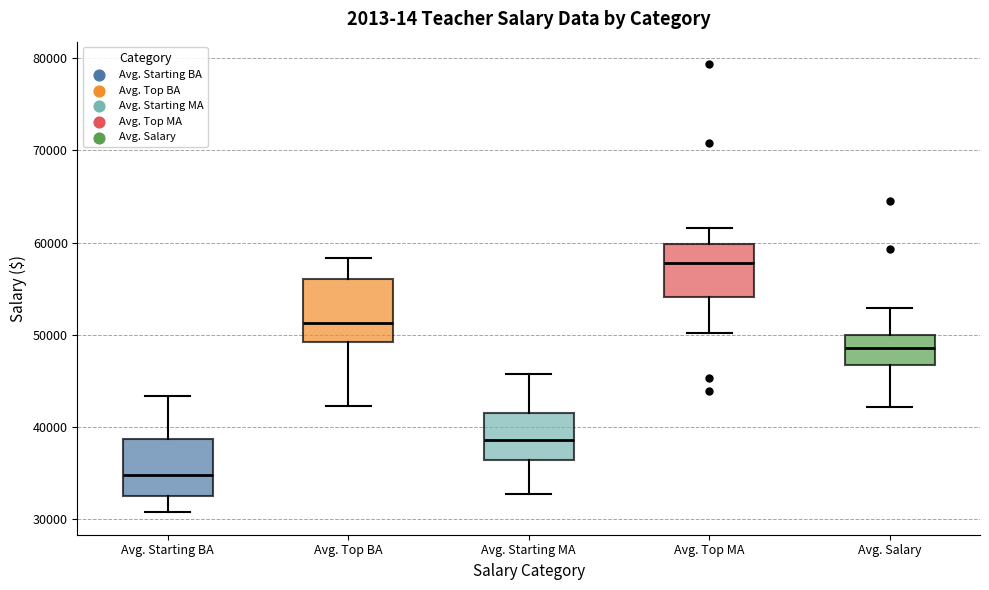

Where does the lower whisker of the box for Avg. Top BA end on the y-axis? The values are not printed on the chart, so give them approximately, as read against the axis.

42000